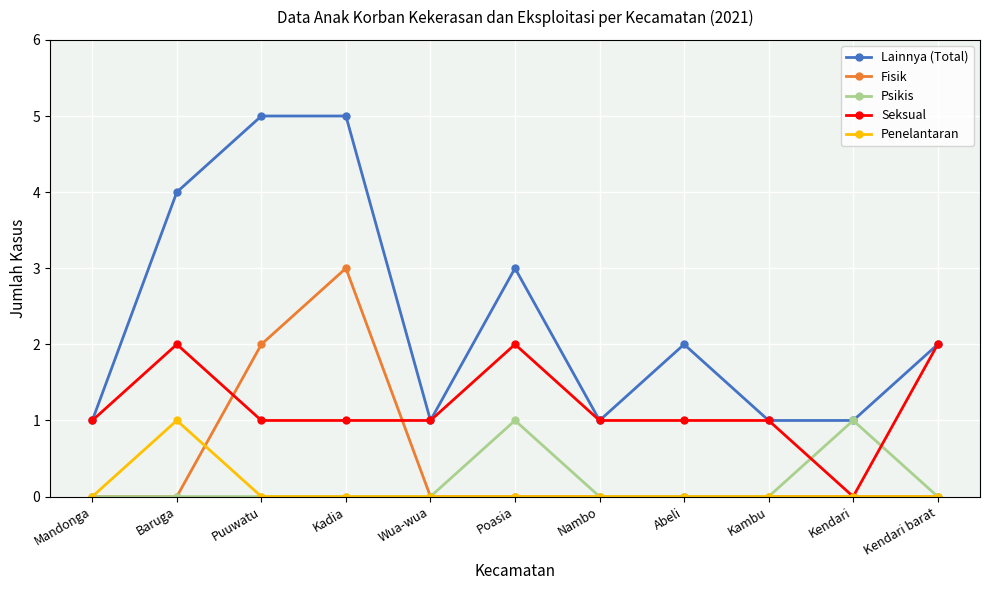

The Fisik series shows 2 at Baruga. True or false?

False